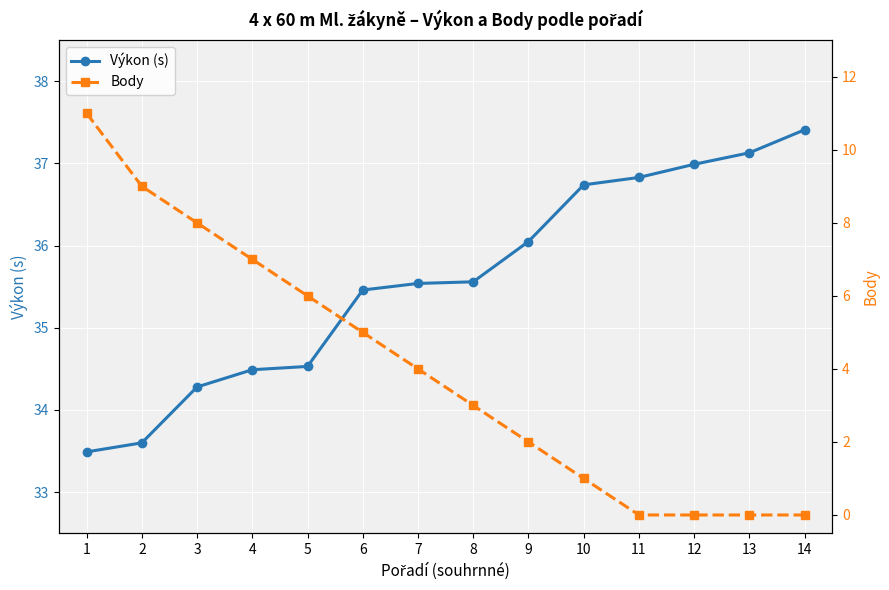

Which series changed the most between 2 and 13?

Body